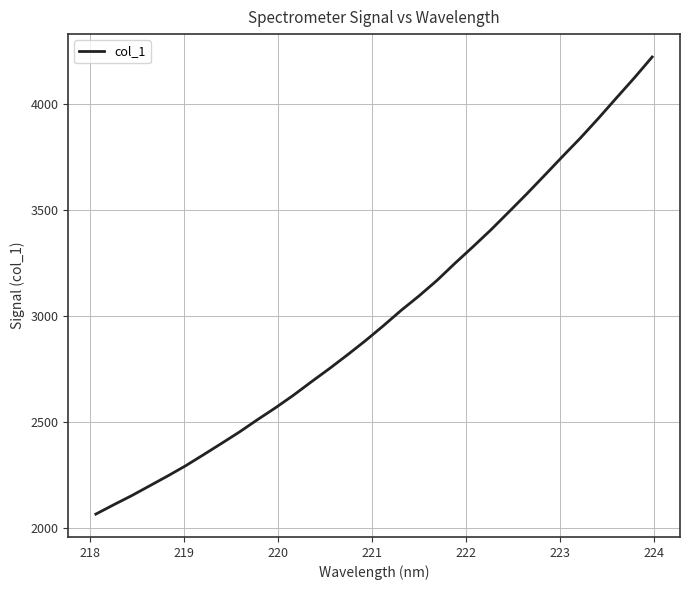

What is the maximum value shown in the chart?

4222.2